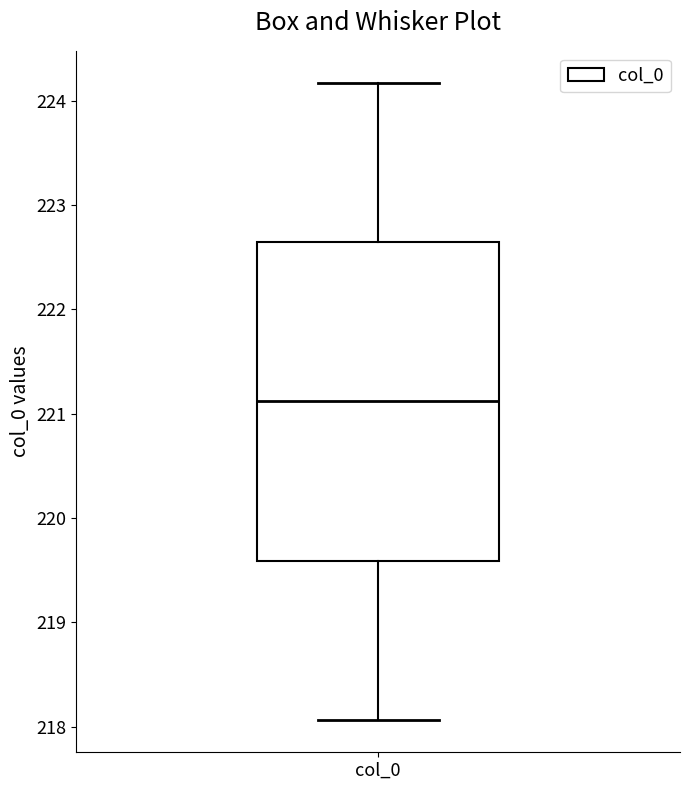

Transcribe this box plot: give where the median line is, the range the box spans, and where the two whiskers end, as read against the y-axis. The values are not printed on the chart, so give them approximately, as read against the axis.

median 221.1, box 219.6 to 222.6, whiskers 218.1 to 224.2